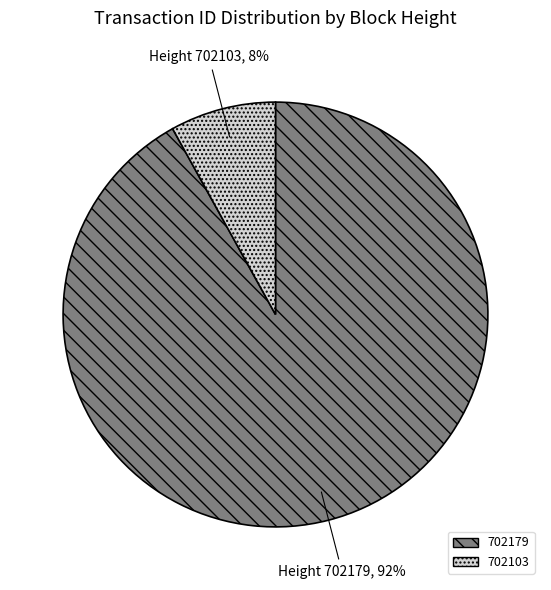

Count the number of slices in the pie.

2